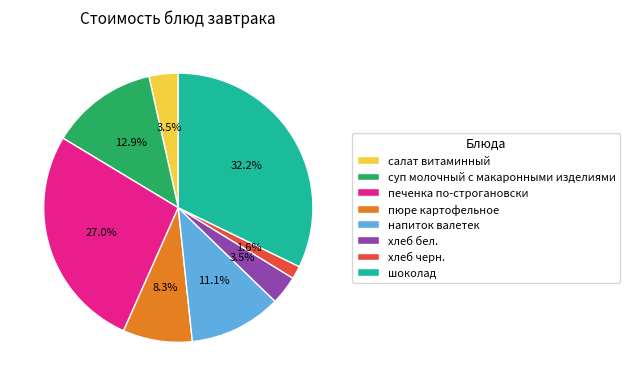

Is there any slice that represents more than half of the pie?

No